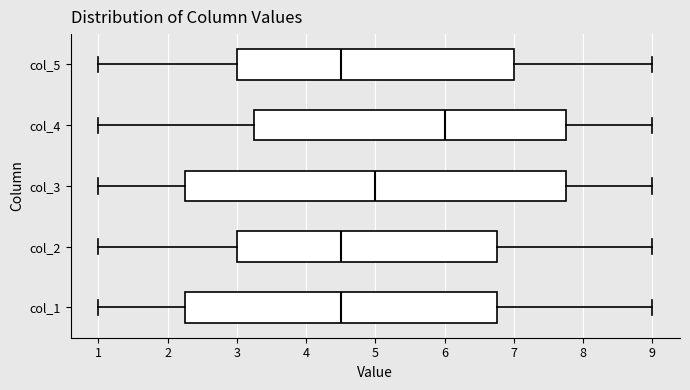

Which box has the furthest to the right median line?

col_4